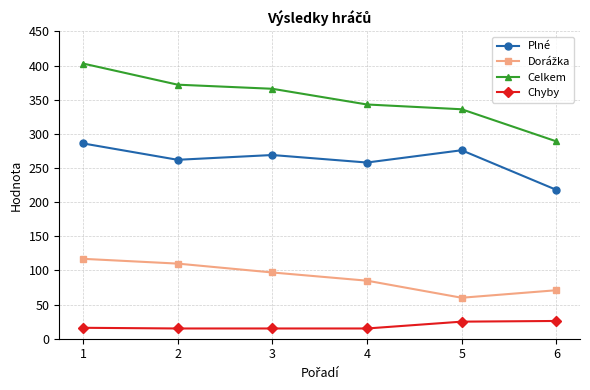

How many data points in Plné are less than 269?

3